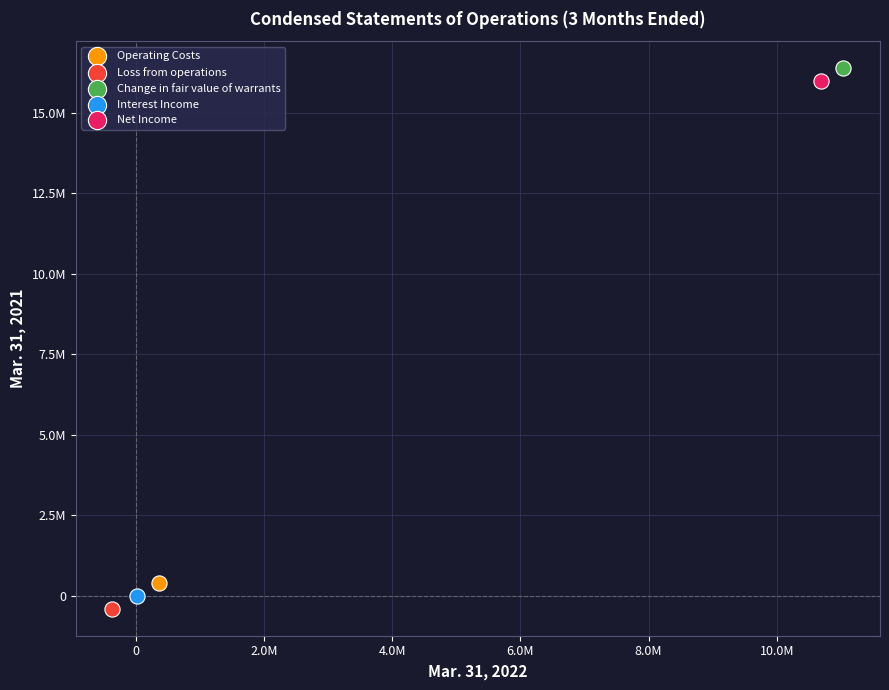

What are all the series names shown in the legend?

Operating Costs, Loss from operations, Change in fair value of warrants, Interest Income, Net Income